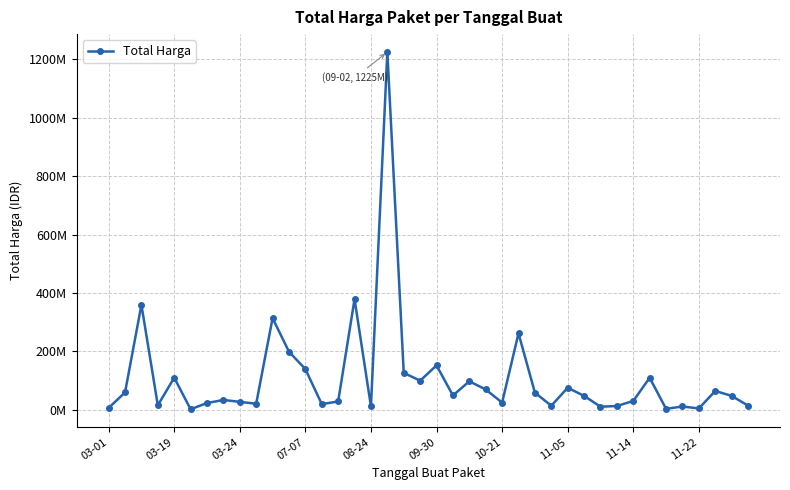

How many interior local peaks (higher than both neighbors) does the data have?

13